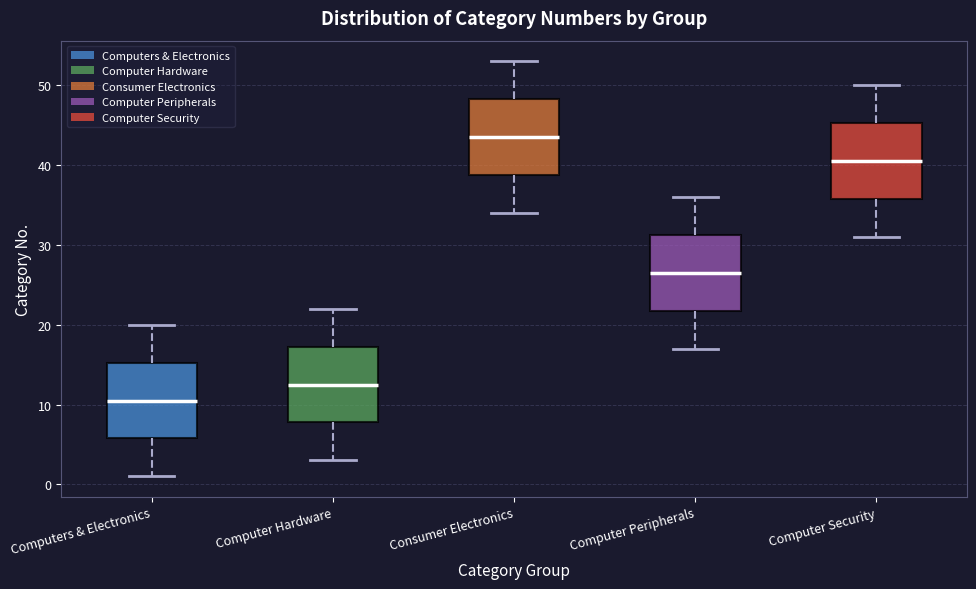

Reading left to right, transcribe this box plot: for each box, give where its median line is, the range the box spans, and where its two whiskers end, as read against the y-axis. The values are not printed on the chart, so give them approximately, as read against the axis.

Computers & Electronics: median 11, box 6 to 15, whiskers 1 to 20
Computer Hardware: median 13, box 8 to 17, whiskers 3 to 22
Consumer Electronics: median 44, box 39 to 48, whiskers 34 to 53
Computer Peripherals: median 27, box 22 to 31, whiskers 17 to 36
Computer Security: median 41, box 36 to 45, whiskers 31 to 50